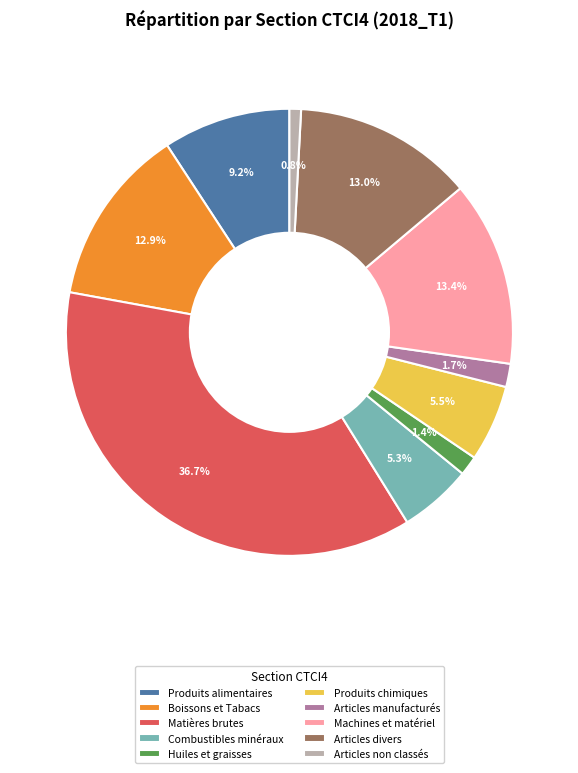

Which has a higher value, Boissons et Tabacs or Articles manufacturés?

Boissons et Tabacs